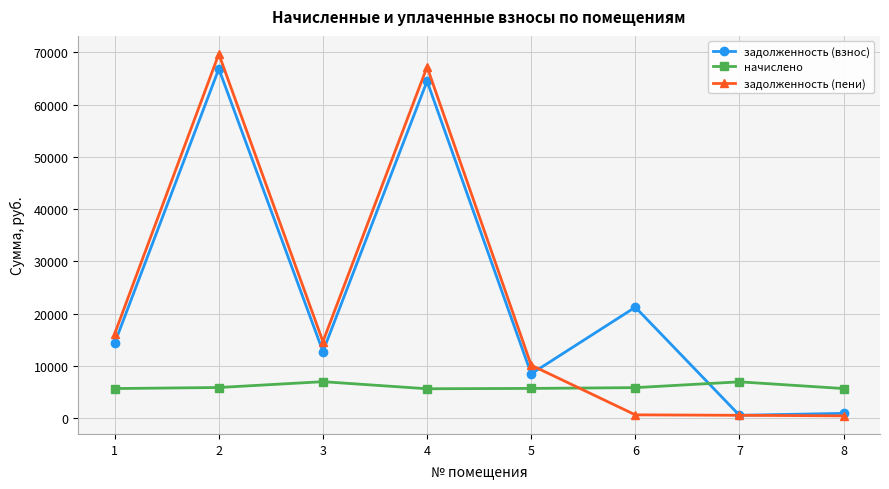

How many lines are shown in the chart?

3